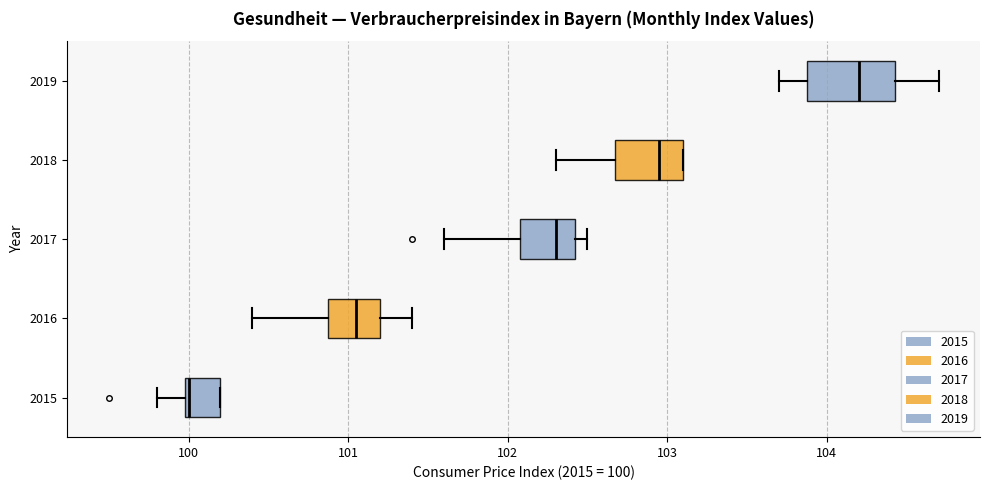

Which box has the furthest to the left median line?

2015